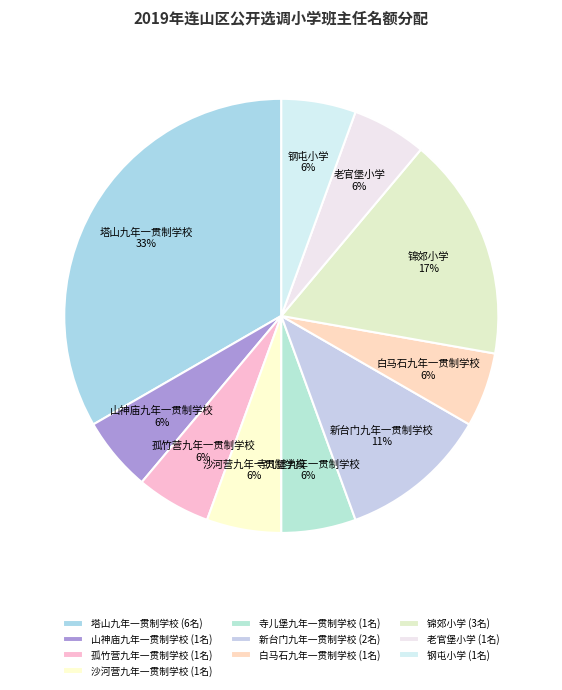

Combined, do 沙河营九年一贯制学校 and 老官堡小学 account for over 50%?

No